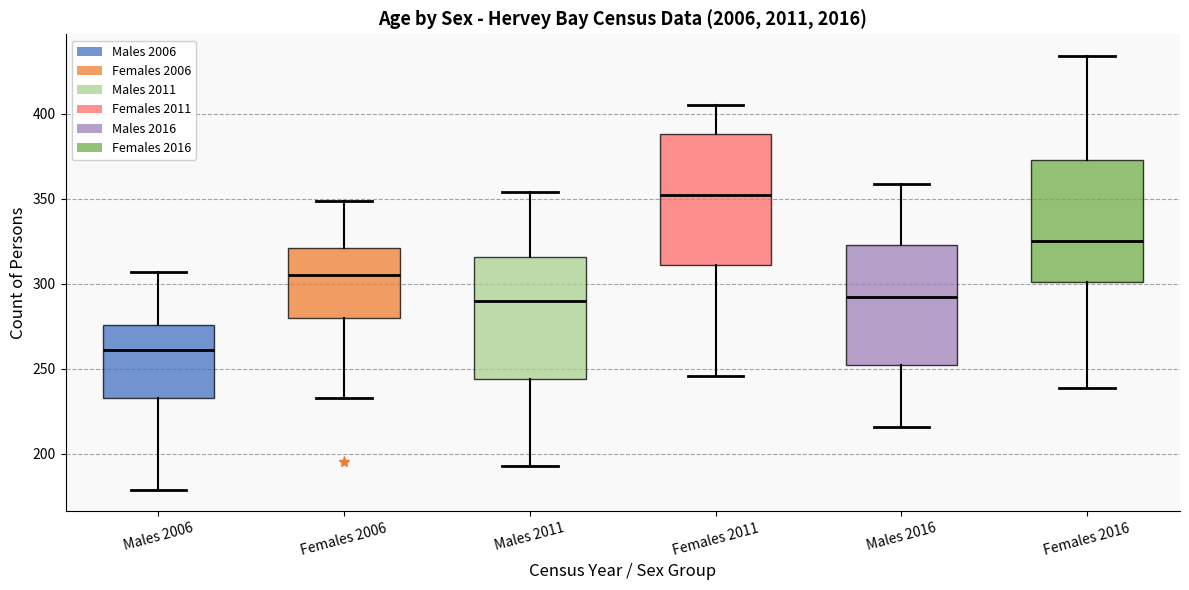

Reading left to right, read every box against the y-axis: the position of its median line, the range the box covers, and the ends of its whiskers. The values are not printed on the chart, so give them approximately, as read against the axis.

Males 2006: median 260, box 235 to 275, whiskers 180 to 305
Females 2006: median 305, box 280 to 320, whiskers 235 to 350
Males 2011: median 290, box 245 to 315, whiskers 195 to 355
Females 2011: median 350, box 310 to 390, whiskers 245 to 405
Males 2016: median 290, box 250 to 325, whiskers 215 to 360
Females 2016: median 325, box 300 to 375, whiskers 240 to 435